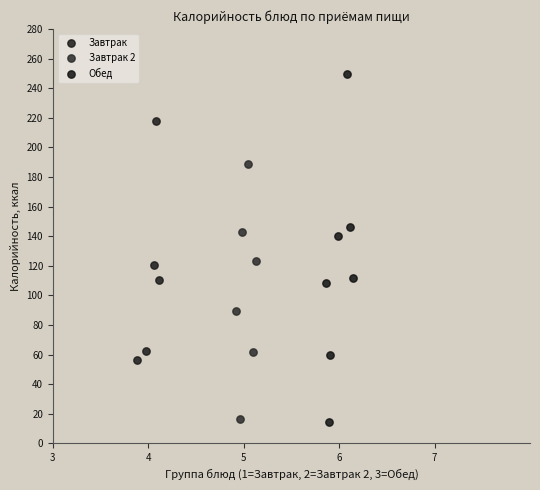

Which series contains the highest Y value?

Обед